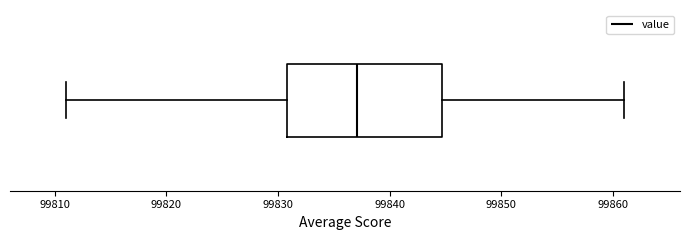

Read this box plot against the x-axis: the position of the median line, the range covered by the box, and the ends of both whiskers. The values are not printed on the chart, so give them approximately, as read against the axis.

median 99837, box 99831 to 99845, whiskers 99811 to 99861